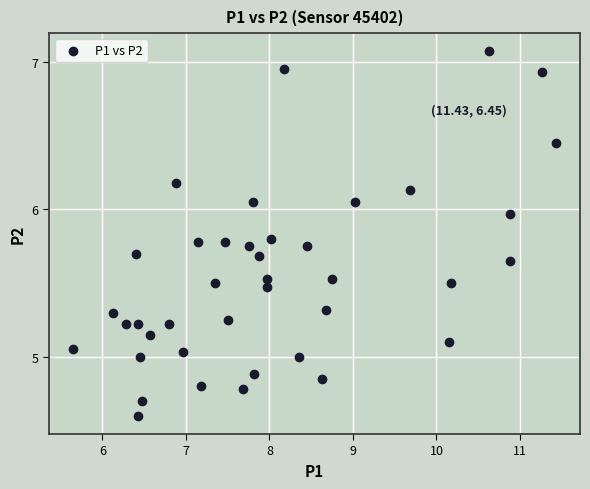

What is the range of Y values (max minus min)?

2.5